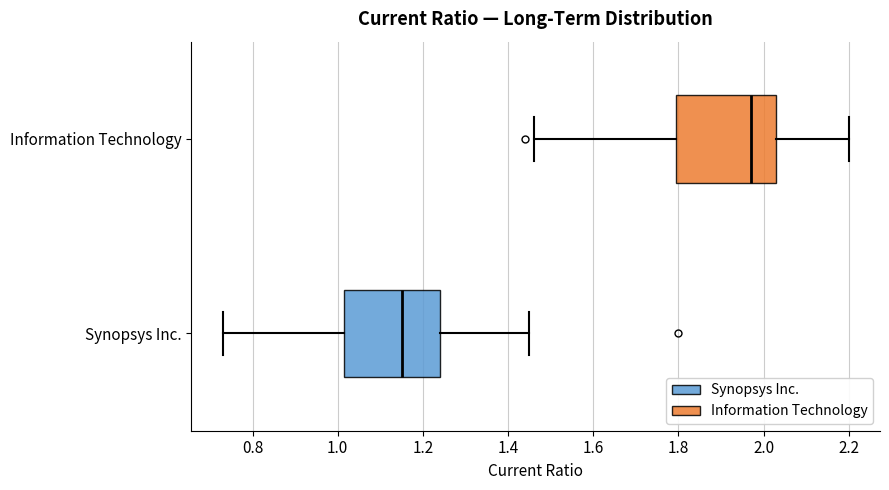

Reading bottom to top, read every box against the x-axis: the position of its median line, the range the box covers, and the ends of its whiskers. The values are not printed on the chart, so give them approximately, as read against the axis.

Synopsys Inc.: median 1.16, box 1.02 to 1.24, whiskers 0.74 to 1.46
Information Technology: median 1.98, box 1.80 to 2.04, whiskers 1.46 to 2.20